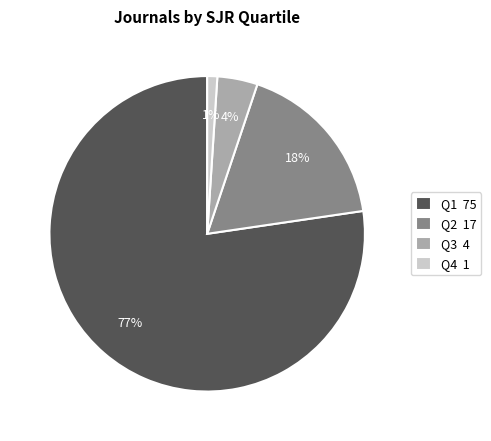

Which has a higher value, Q2 or Q1?

Q1